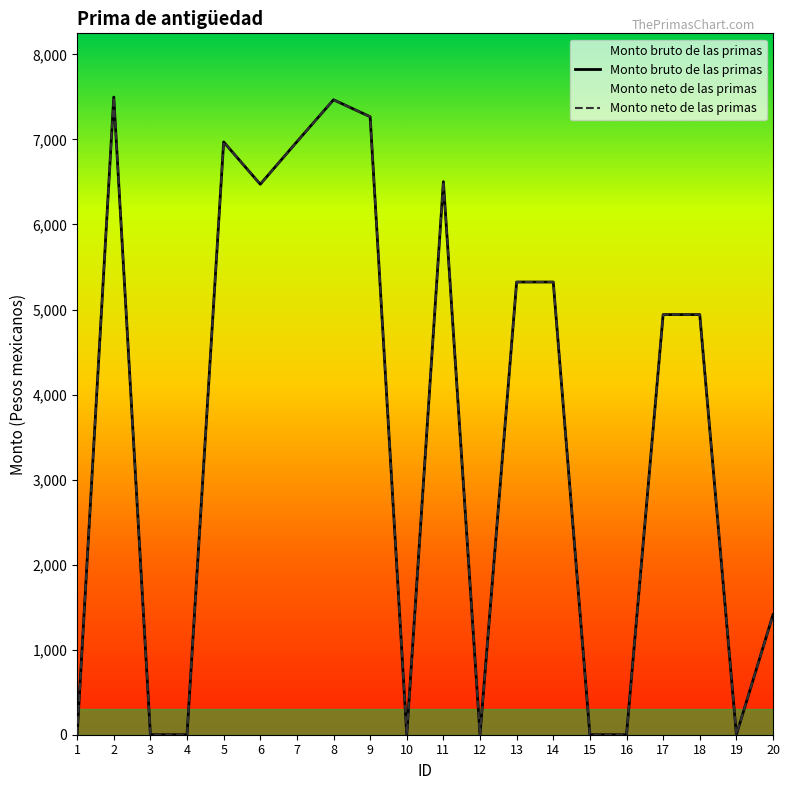

Which series changed the most between 5 and 13?

Monto bruto de las primas